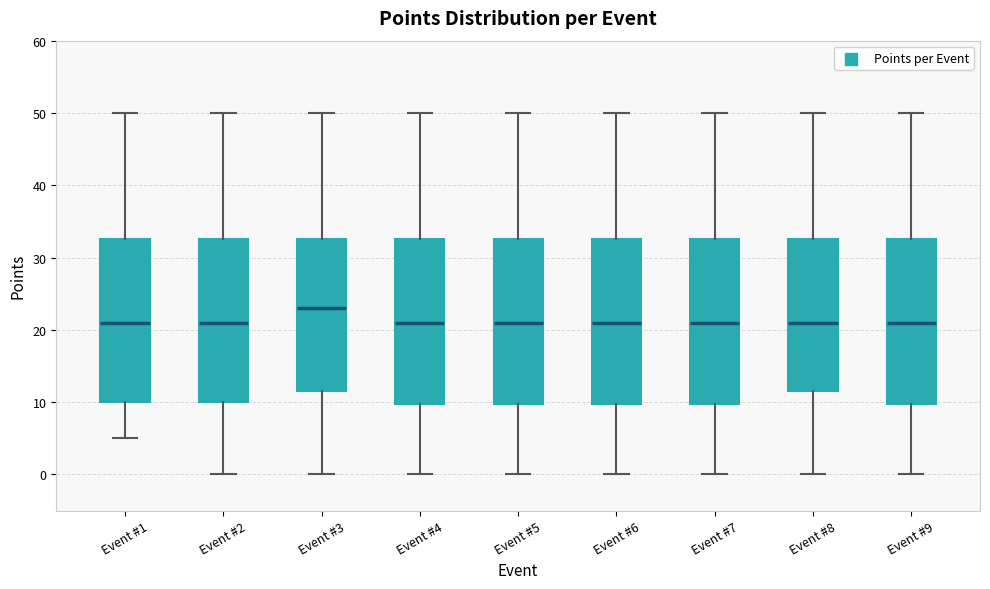

Reading left to right, read every box against the y-axis: the position of its median line, the range the box covers, and the ends of its whiskers. The values are not printed on the chart, so give them approximately, as read against the axis.

Event #1: median 21, box 10 to 33, whiskers 5 to 50
Event #2: median 21, box 10 to 33, whiskers 0 to 50
Event #3: median 23, box 12 to 33, whiskers 0 to 50
Event #4: median 21, box 10 to 33, whiskers 0 to 50
Event #5: median 21, box 10 to 33, whiskers 0 to 50
Event #6: median 21, box 10 to 33, whiskers 0 to 50
Event #7: median 21, box 10 to 33, whiskers 0 to 50
Event #8: median 21, box 12 to 33, whiskers 0 to 50
Event #9: median 21, box 10 to 33, whiskers 0 to 50